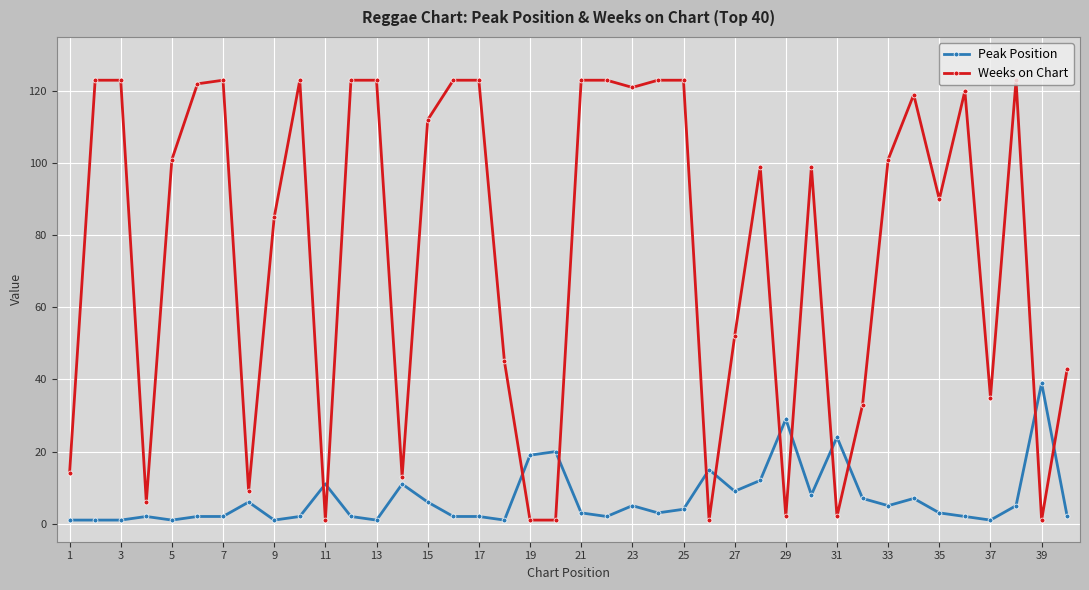

Rank the series by their maximum value, from lowest to highest.

Peak Position, Weeks on Chart